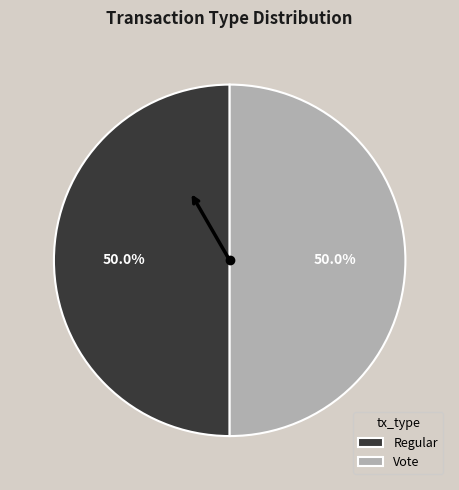

What is the ratio of the value at Regular to the value at Vote?

1.0